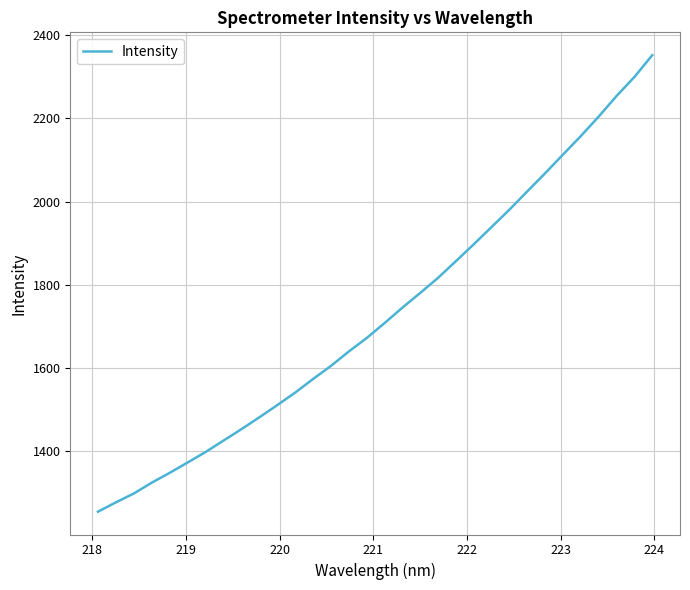

What is the difference between the second highest and second lowest values?

1022.2